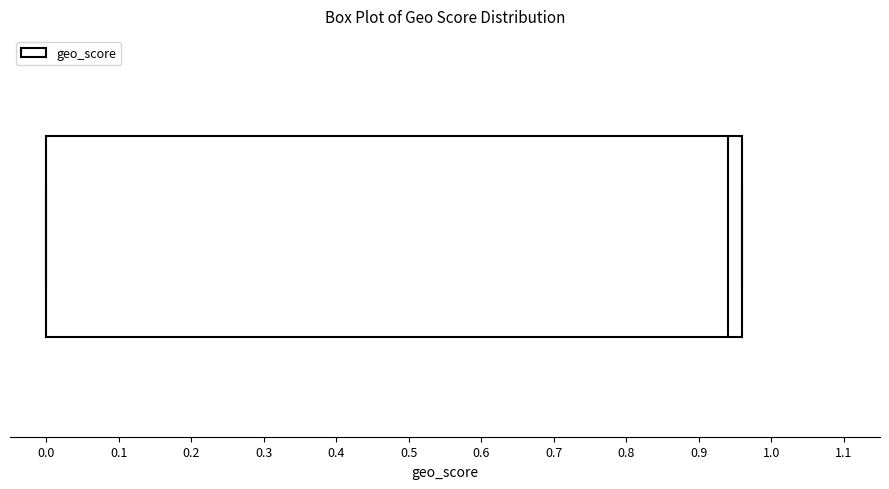

Where does the median line of the box sit on the x-axis? The values are not printed on the chart, so give them approximately, as read against the axis.

0.94